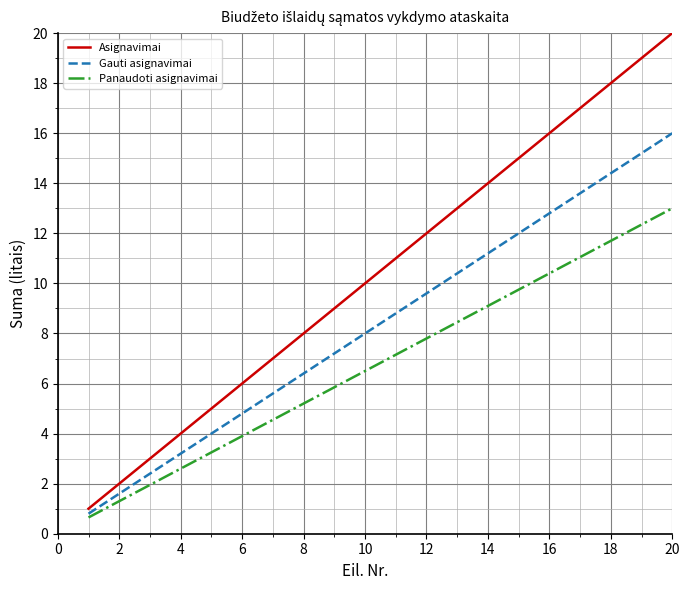

Rank the series by their maximum value, from lowest to highest.

Panaudoti asignavimai, Gauti asignavimai, Asignavimai